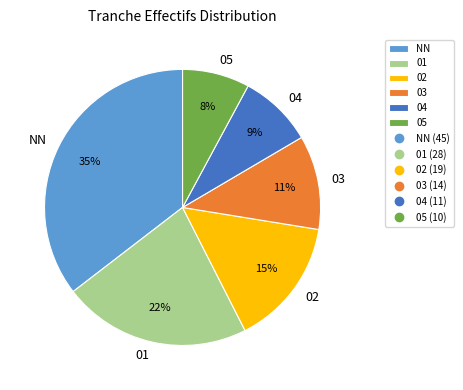

How many segments does this pie chart have?

6